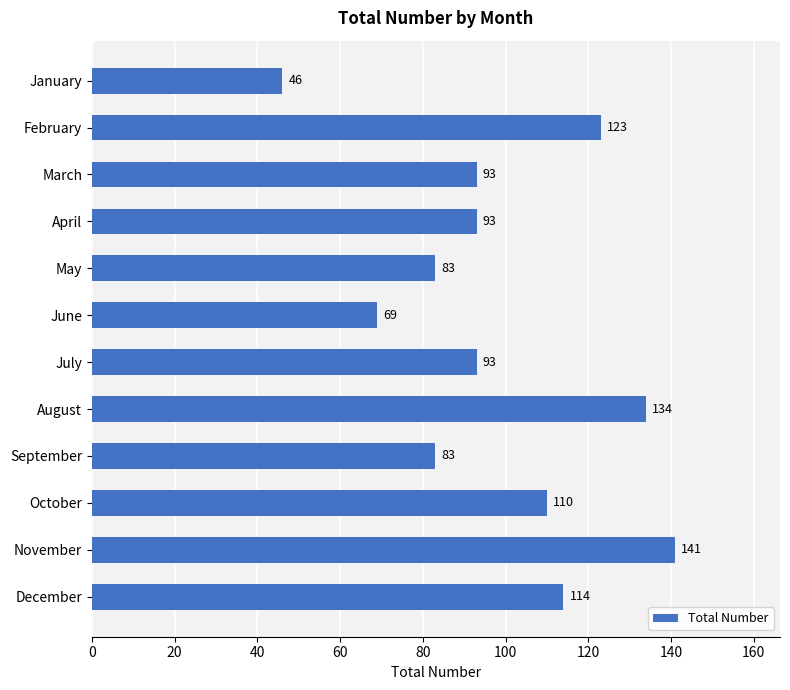

What is the ratio of the value at February to the value at March?

1.3